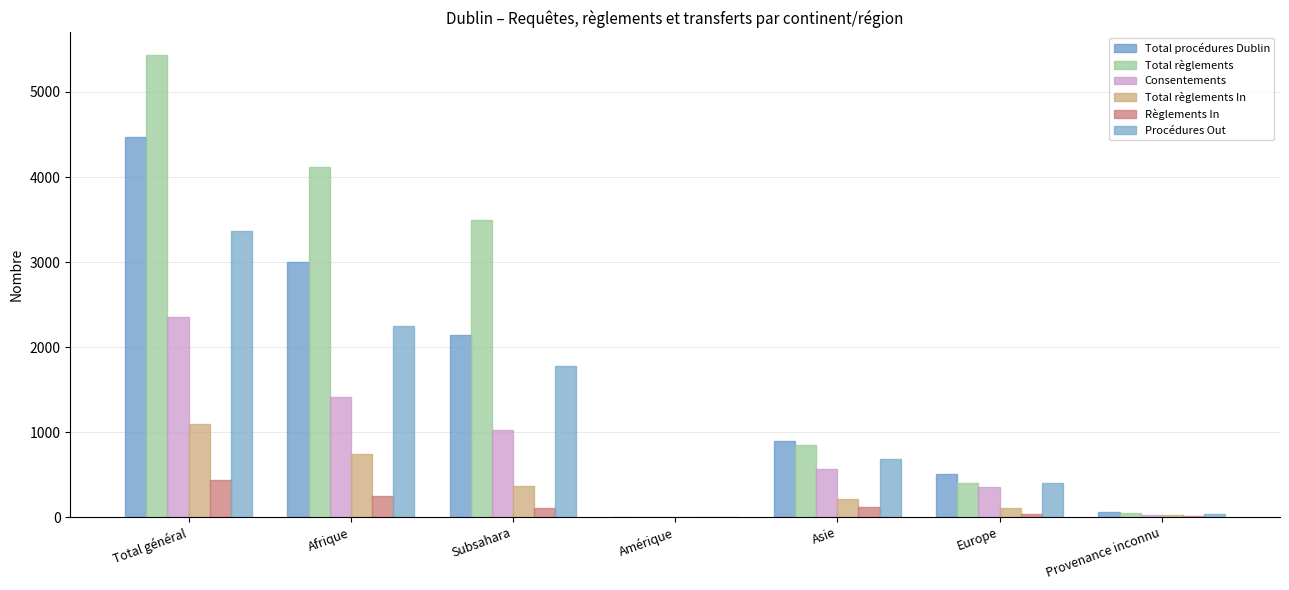

What is the total value across all series at Asie?

3314